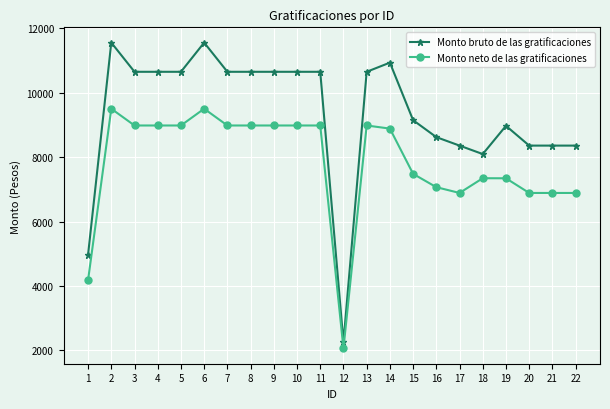

The value of Monto bruto de las gratificaciones at 22 is 11103.7. True or false?

False